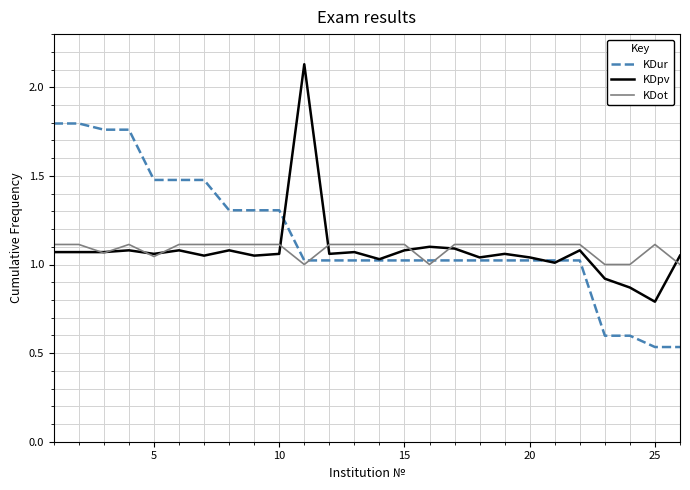

Rank the series by their maximum value, from lowest to highest.

KDot, KDur, KDpv